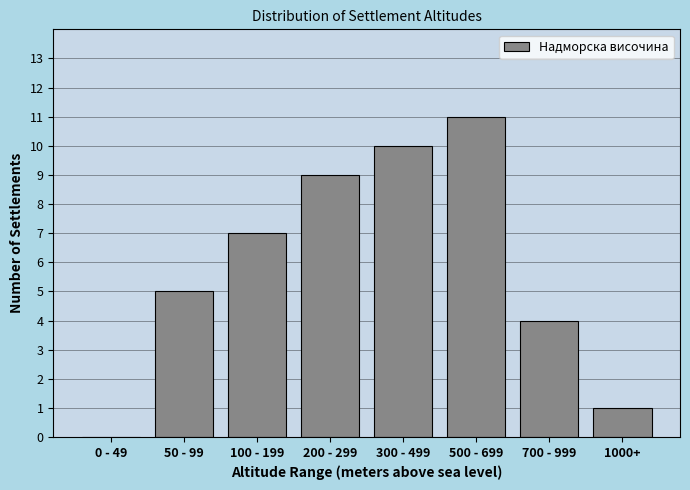

Reading right to left, what are all the values shown in this chart?

1000+=1	700 - 999=4	500 - 699=11	300 - 499=10	200 - 299=9	100 - 199=7	50 - 99=5	0 - 49=0